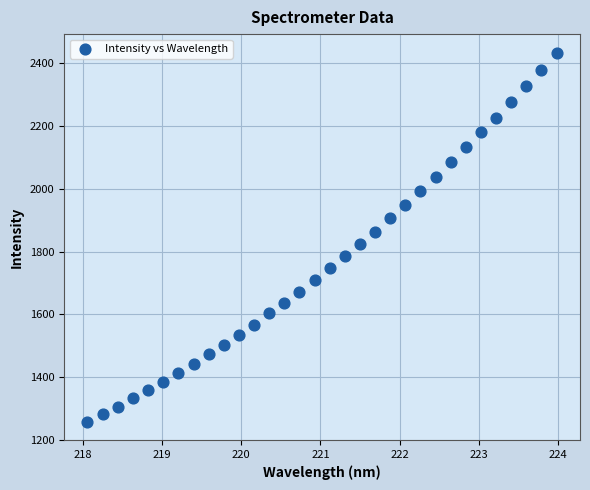

What is the range of Y values (max minus min)?

1177.7